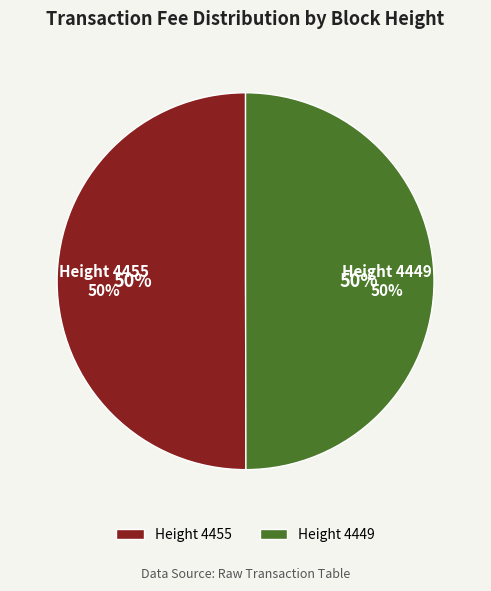

To the nearest percent, what is the average slice percentage?

50%